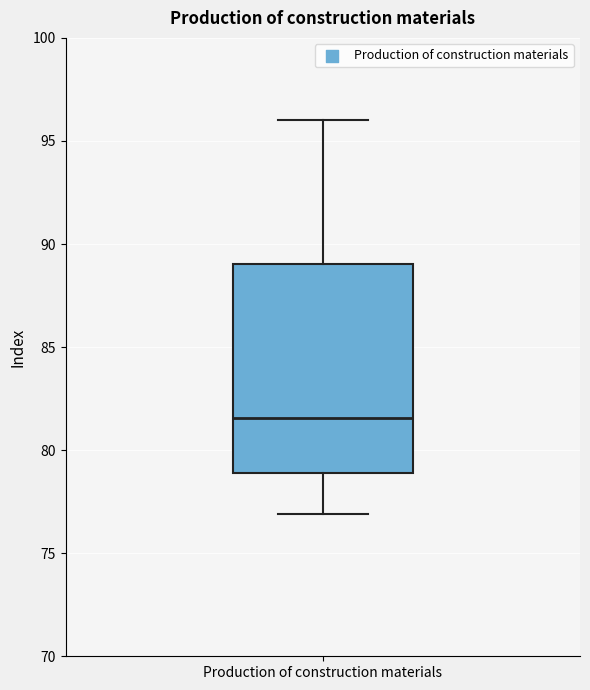

Read this box plot against the y-axis: the position of the median line, the range covered by the box, and the ends of both whiskers. The values are not printed on the chart, so give them approximately, as read against the axis.

median 81.5, box 79.0 to 89.0, whiskers 77.0 to 96.0